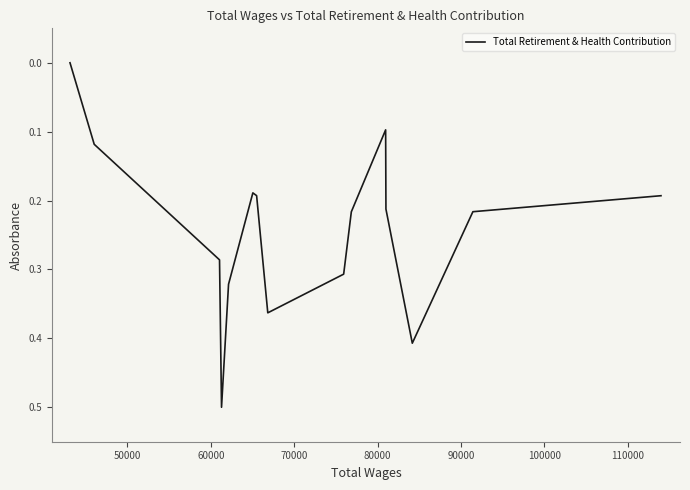

What is the difference between the maximum and minimum values?

0.5